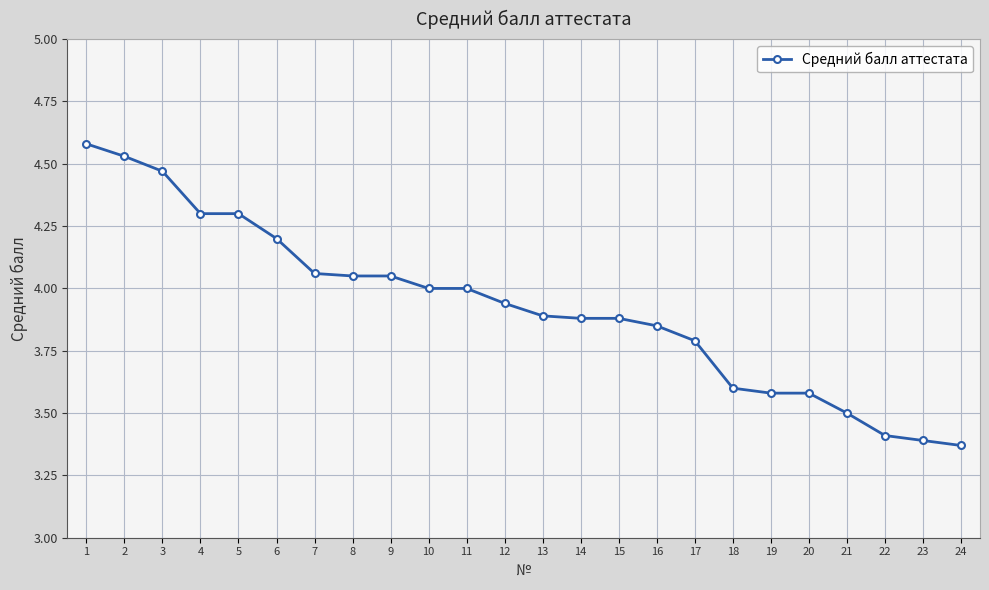

True or false: the data shows 6.3 at 13.

False